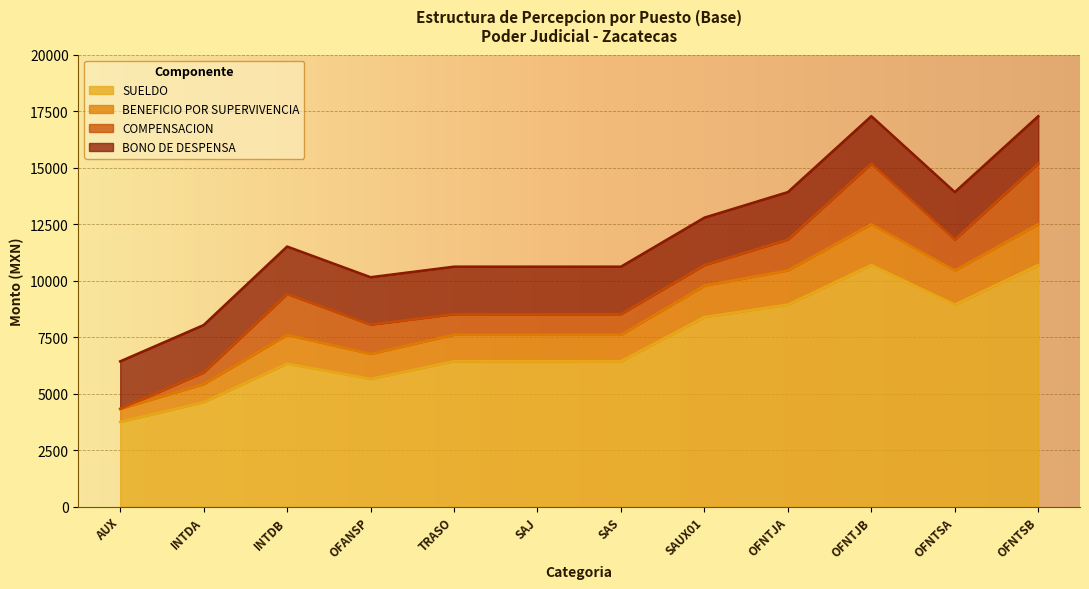

Between SAJ and AUX, which is larger?

SAJ